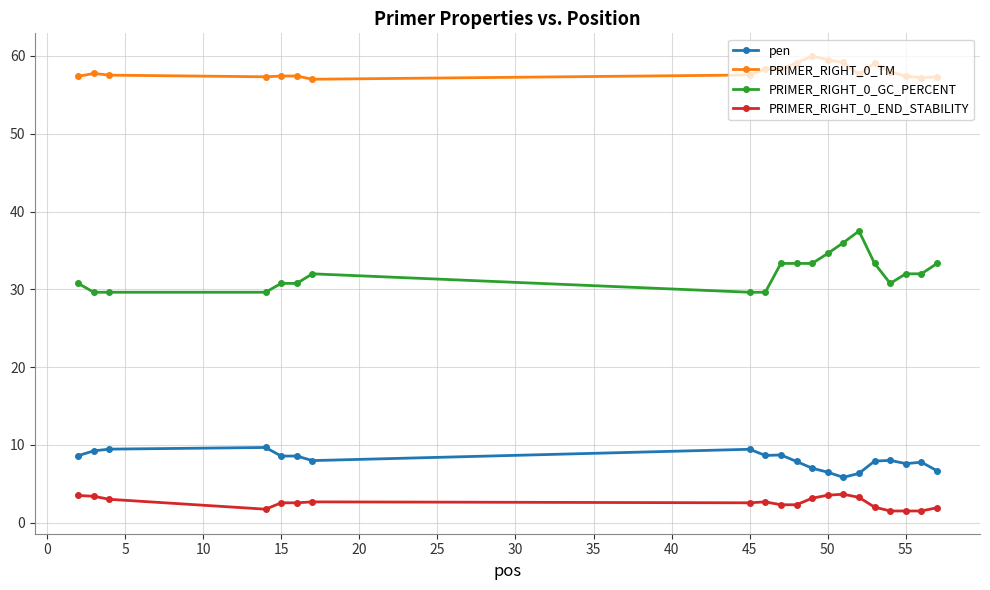

Which series has the largest total across all categories?

PRIMER_RIGHT_0_TM